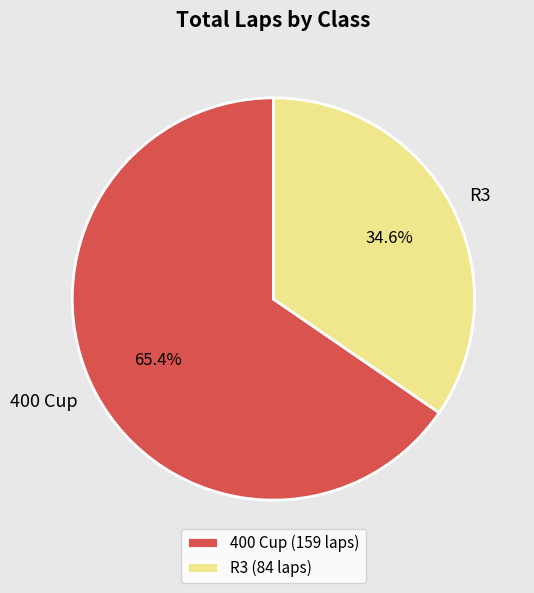

Is there any slice that represents more than half of the pie?

Yes